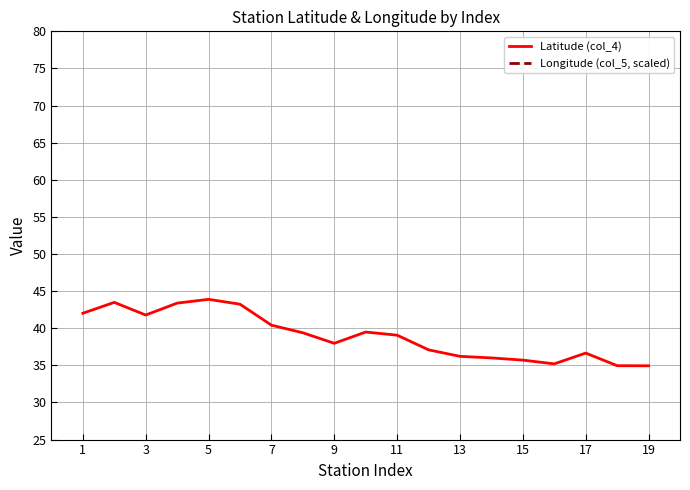

How many lines are shown in the chart?

2